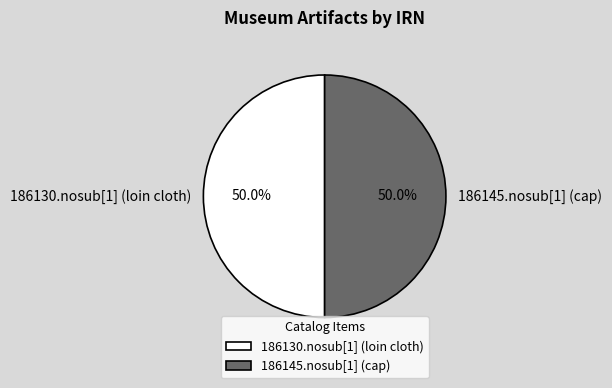

To the nearest percent, what is the combined percentage of 186130.nosub[1] (loin cloth) and 186145.nosub[1] (cap)?

100%